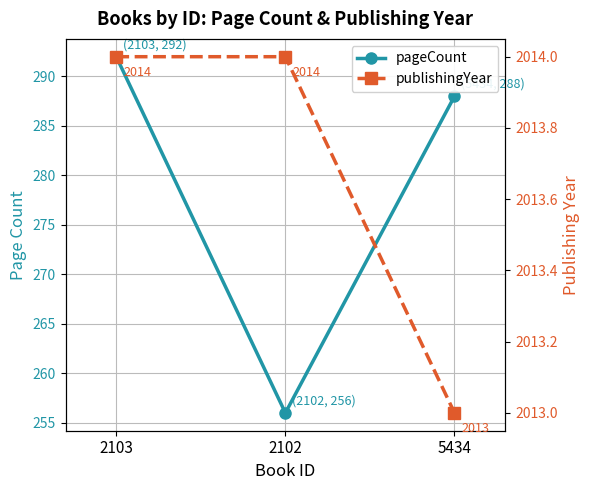

Reading left to right, extract all data points from this chart.

pageCount: 2103=292	2102=256	5434=288
publishingYear: 2103=2014	2102=2014	5434=2013